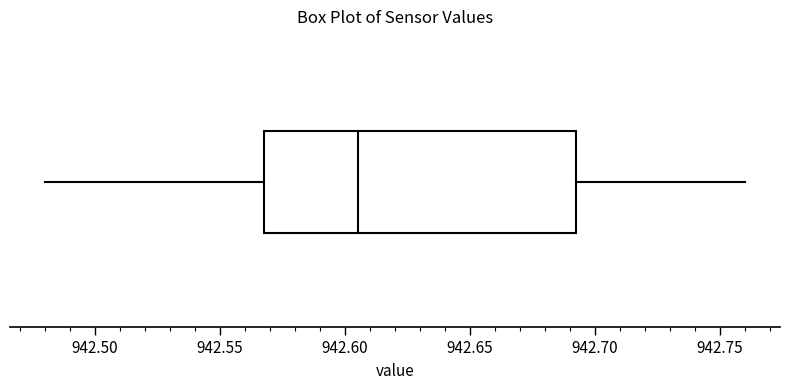

Transcribe this box plot: give where the median line is, the range the box spans, and where the two whiskers end, as read against the x-axis. The values are not printed on the chart, so give them approximately, as read against the axis.

median 942.605, box 942.570 to 942.695, whiskers 942.480 to 942.760